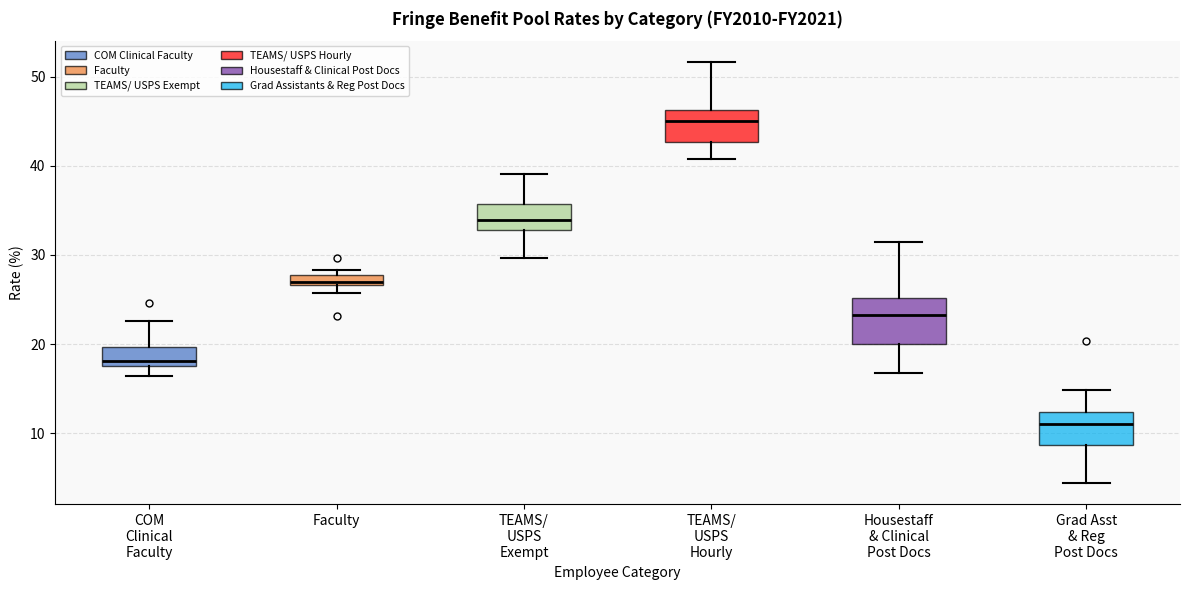

Which box's median line is the lowest?

Grad Asst & Reg Post Docs